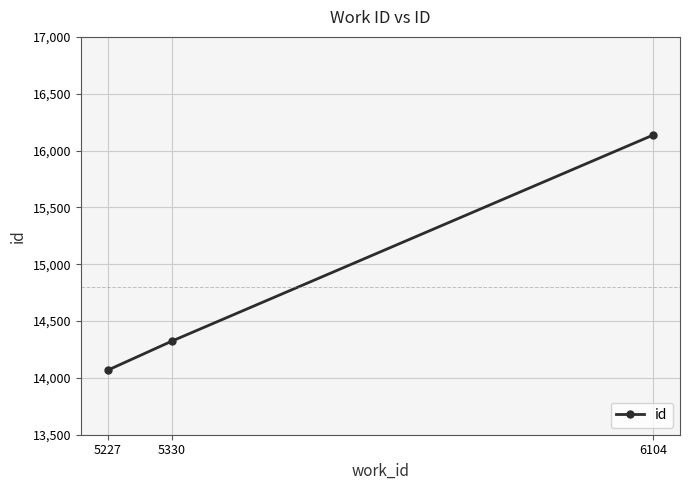

What is the minimum value shown in the chart?

14069